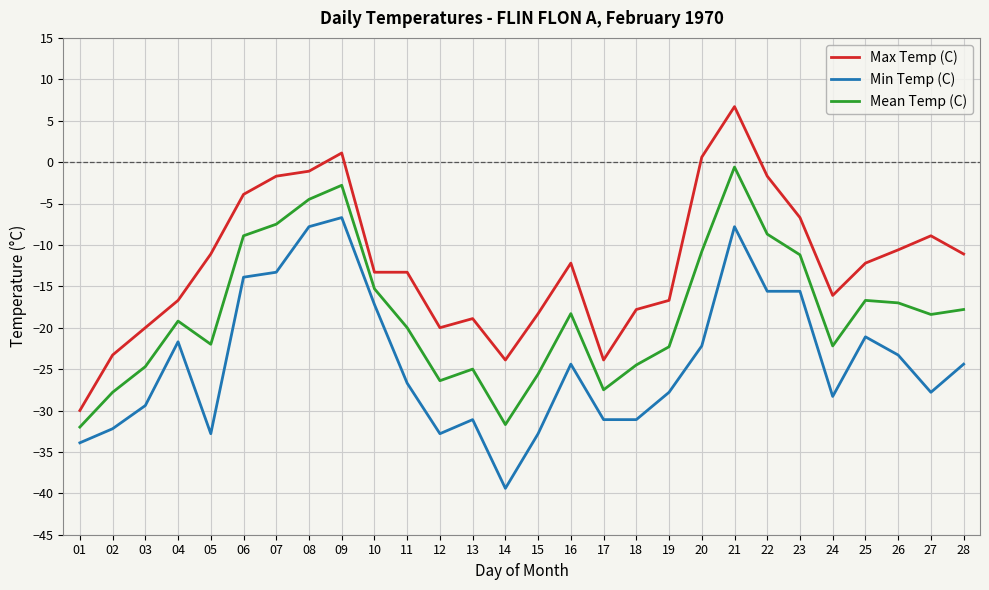

Is this an area chart (filled region under the line)?

No